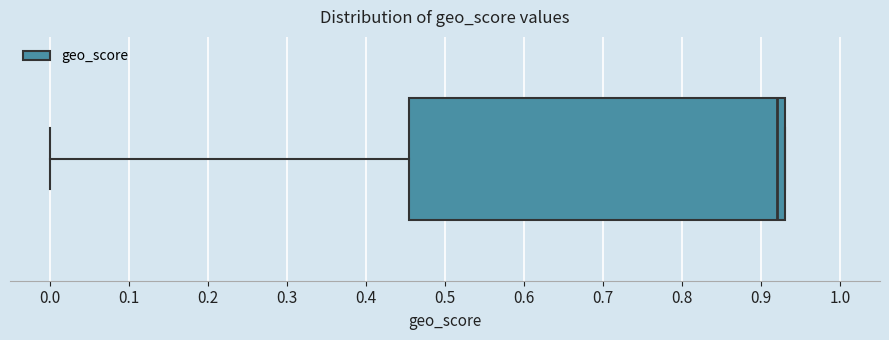

Where is the right edge of the box on the x-axis? The values are not printed on the chart, so give them approximately, as read against the axis.

0.93